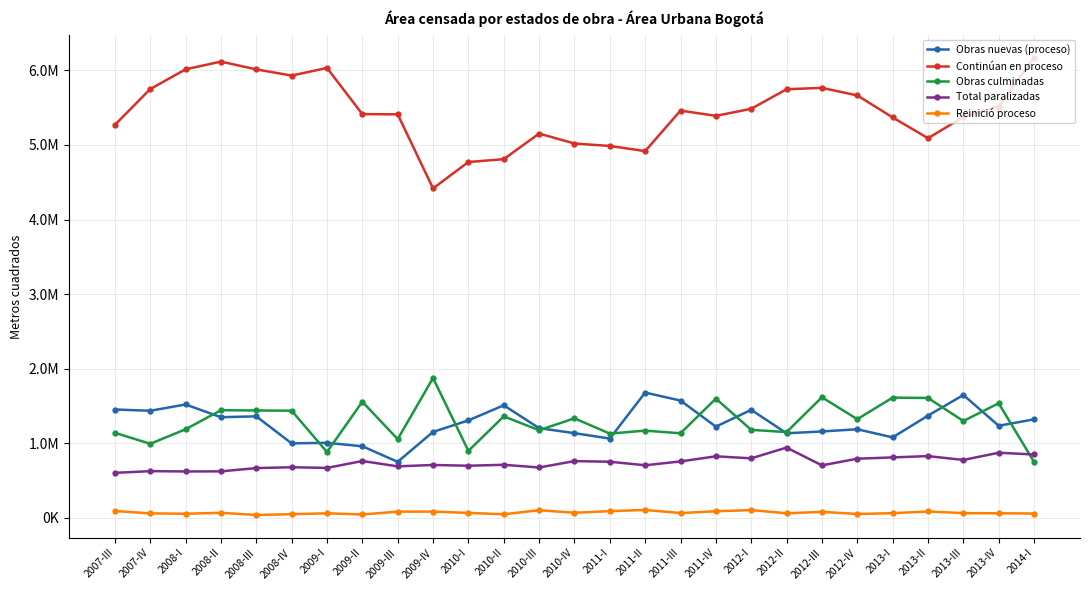

What is the maximum value shown in the chart?

6171506